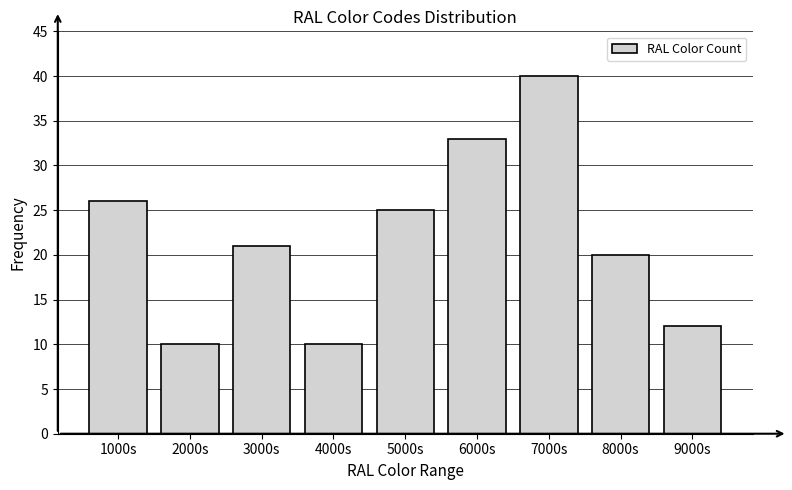

Reading left to right, list all the values displayed in this chart.

26	10	21	10	25	33	40	20	12